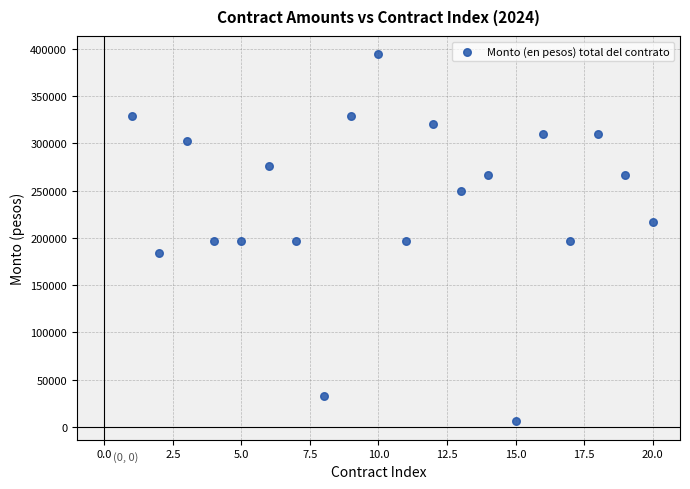

What is the range of Y values (max minus min)?

387943.4